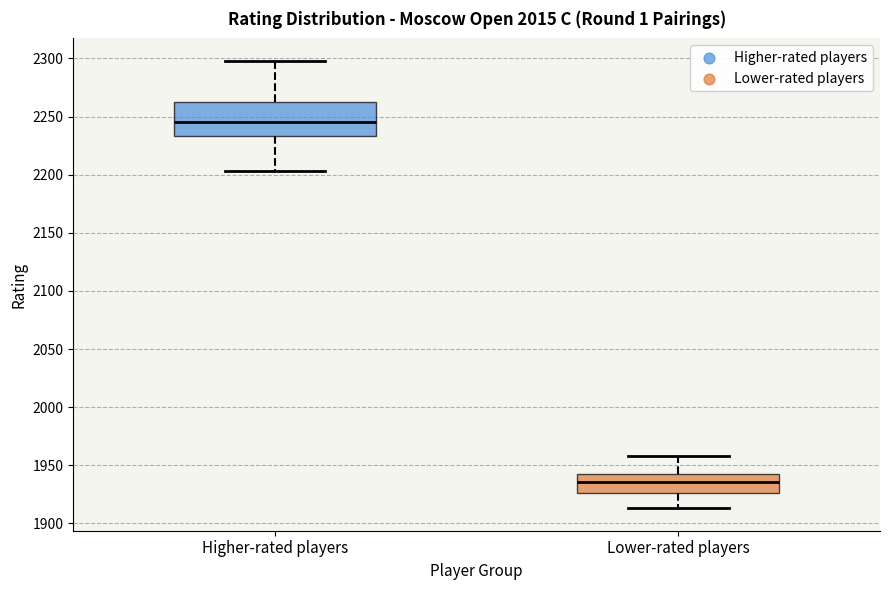

Where does the lower whisker of the box for Higher-rated players end on the y-axis? The values are not printed on the chart, so give them approximately, as read against the axis.

2205